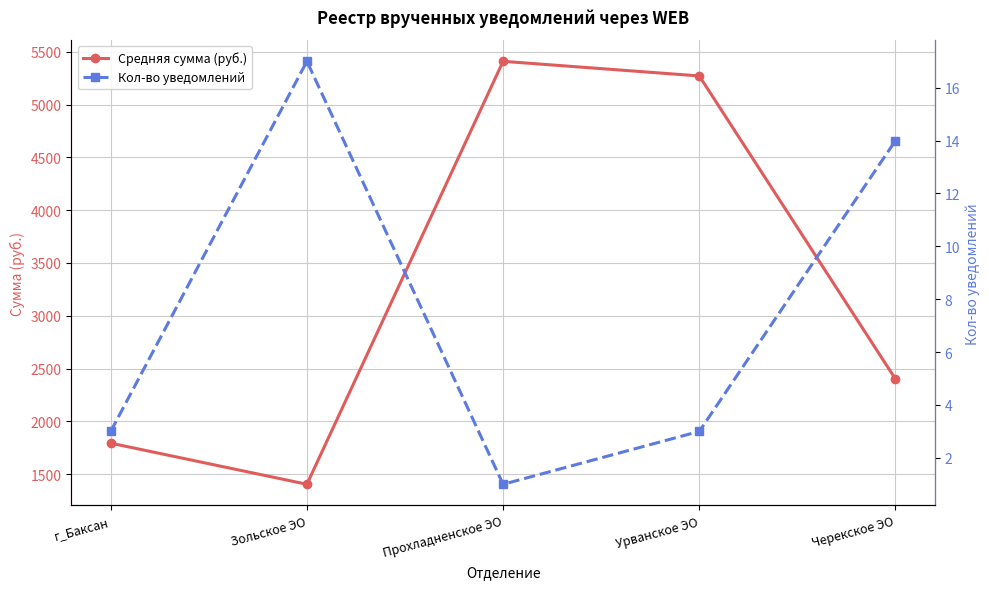

What is the label of the 1st point from the left?

г_Баксан